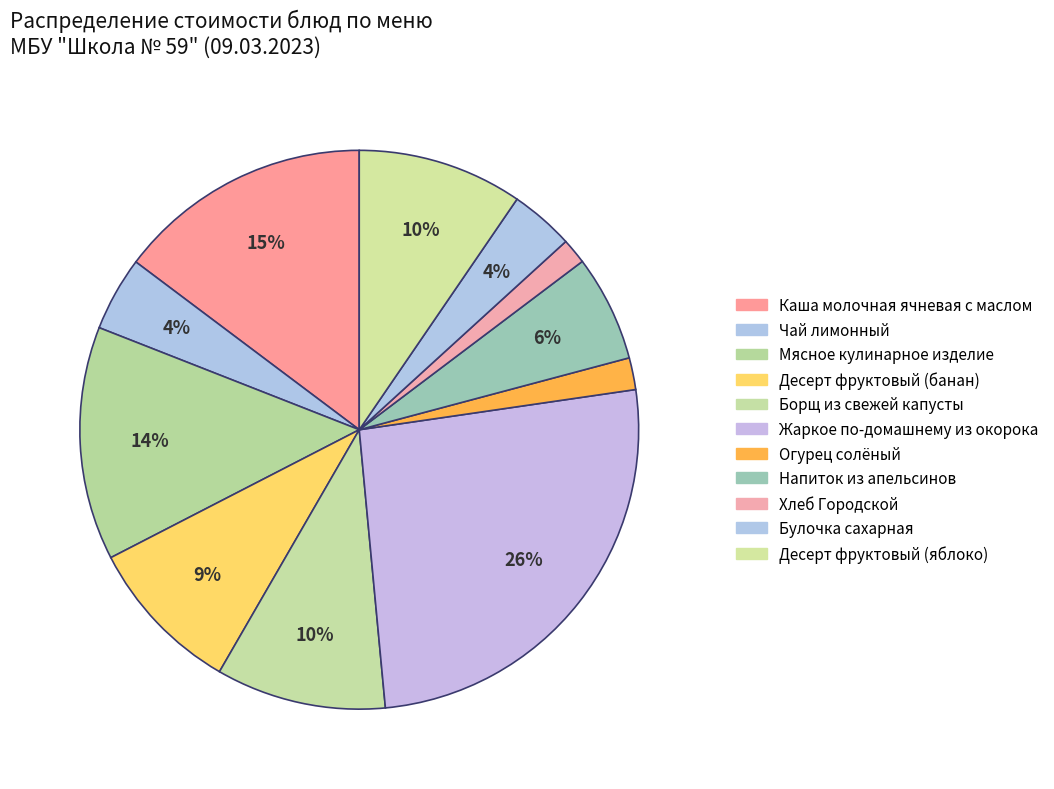

True or false: Мясное кулинарное изделие accounts for 22% of the total.

False